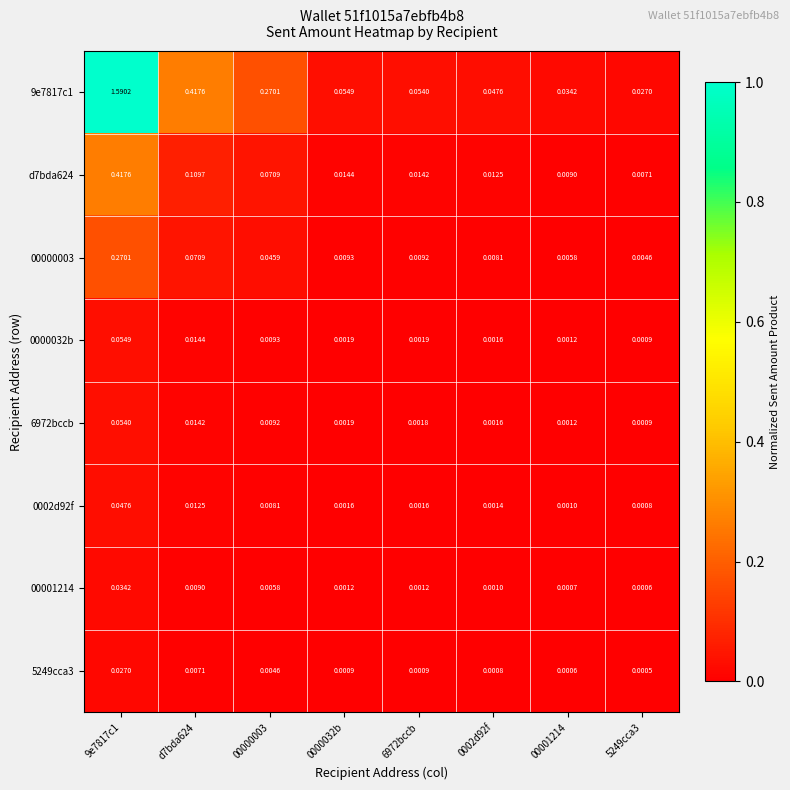

At which category is the sum across all series the highest?

9e7817c1